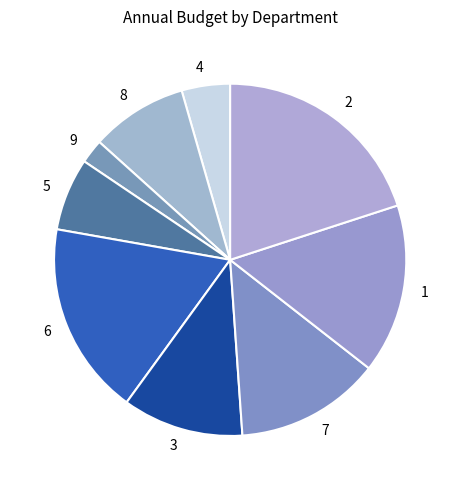

Is it true that 6 is 18% of the pie?

True